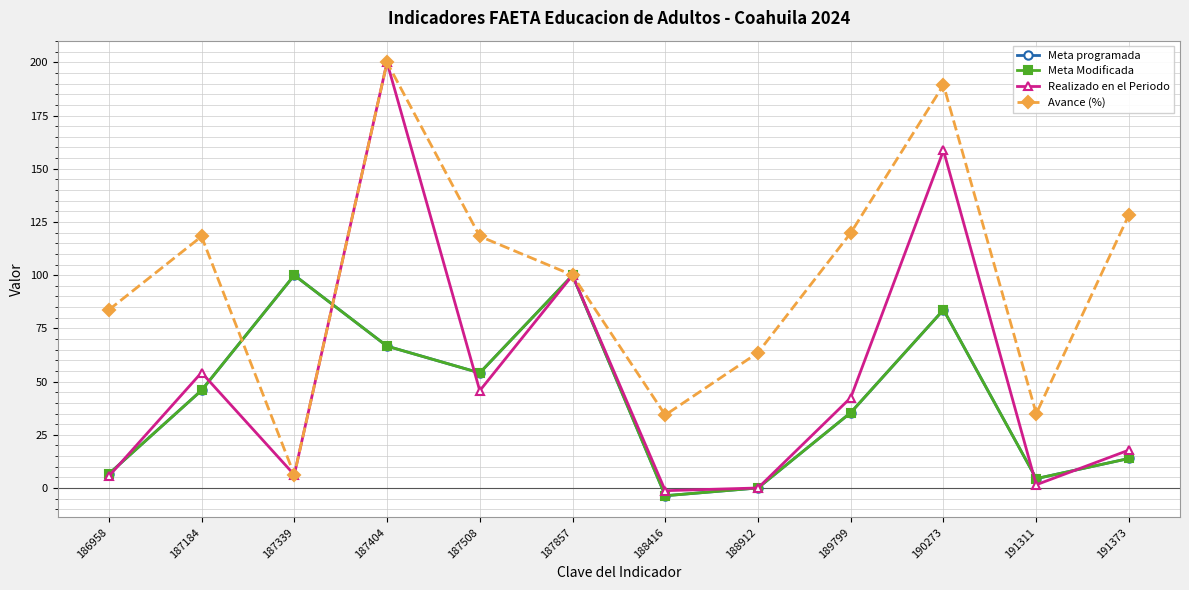

At which category does the chart reach its minimum across all series?

188416